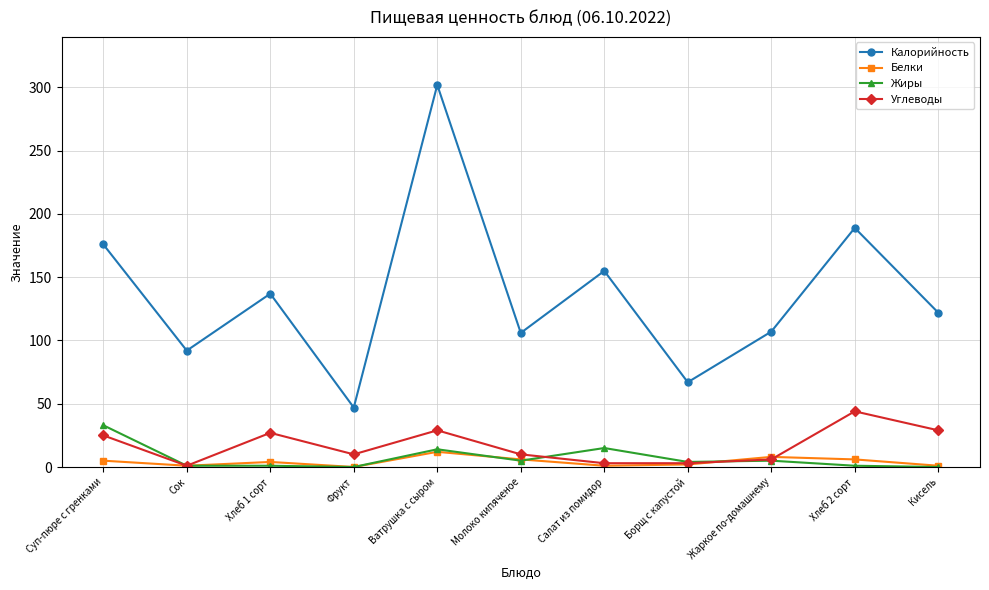

True or false: Жиры and Калорийность intersect in this chart.

False